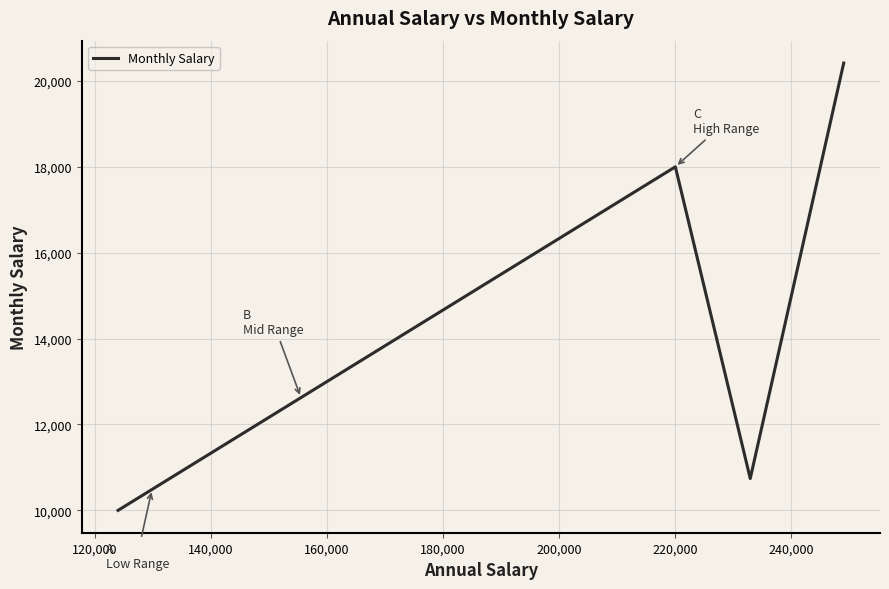

What is the average value?

13007.7